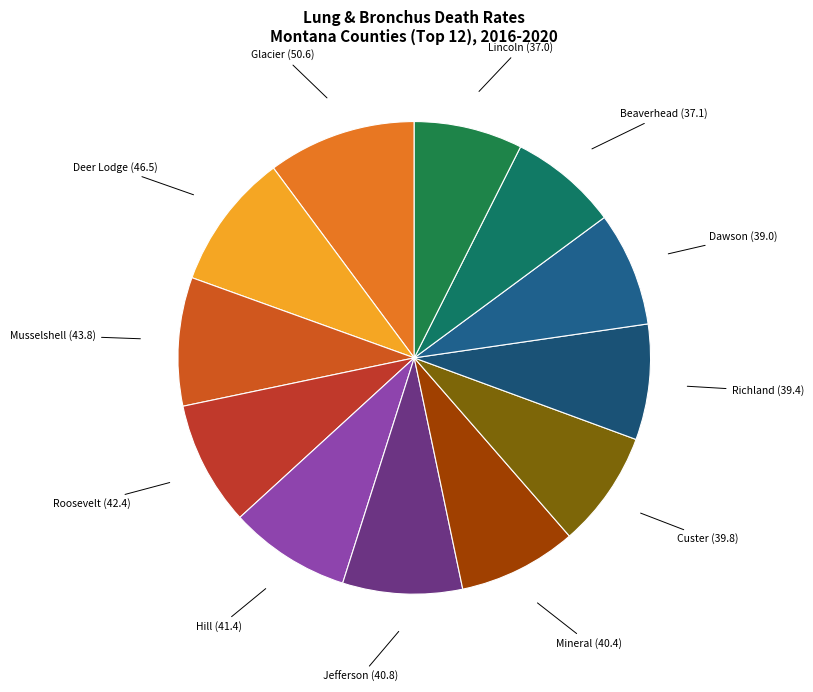

Count the number of slices in the pie.

12